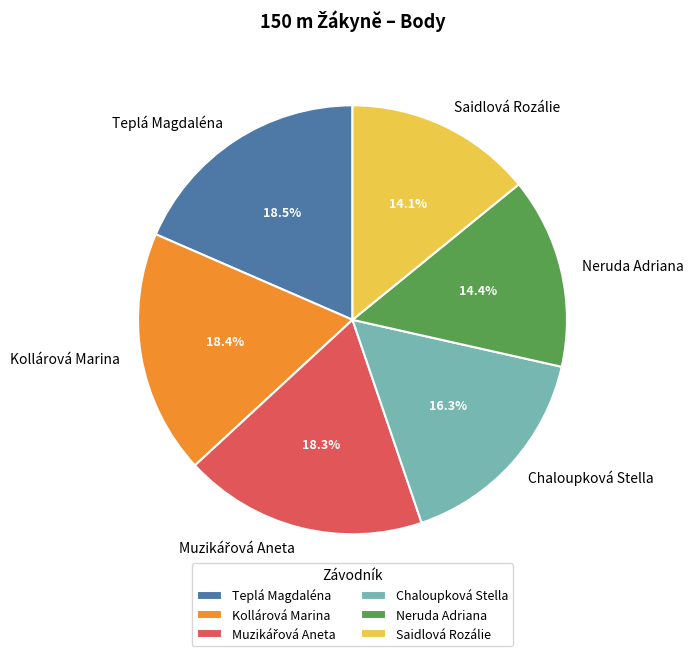

What percentage is the Chaloupková Stella slice, to the nearest percent?

16%